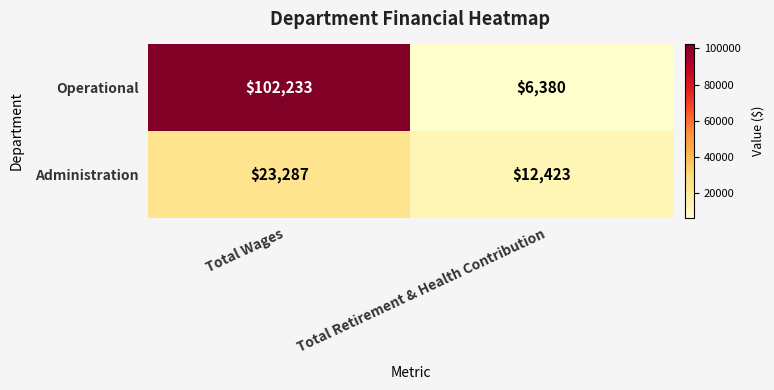

What is the total value across all series at Total Wages?

125520